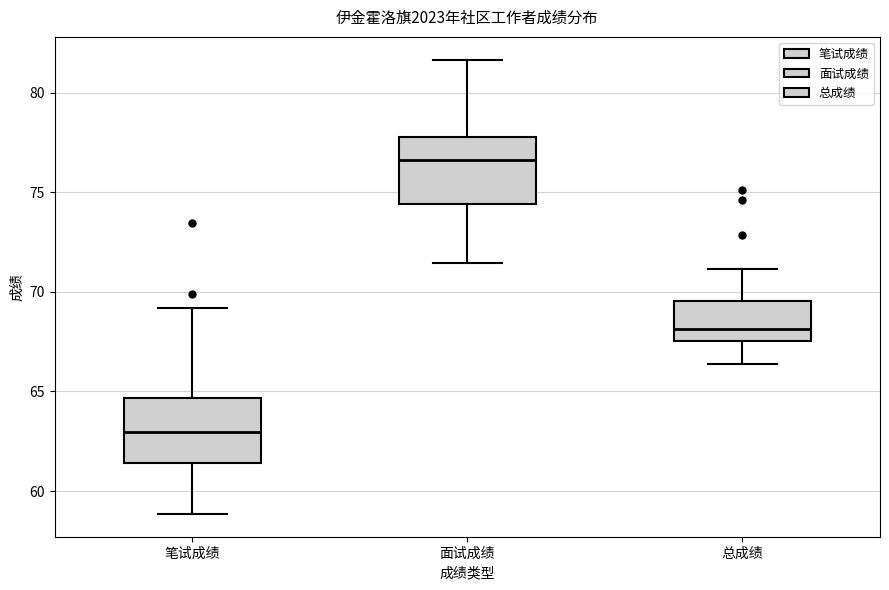

Reading left to right, read every box against the y-axis: the position of its median line, the range the box covers, and the ends of its whiskers. The values are not printed on the chart, so give them approximately, as read against the axis.

笔试成绩: median 63.0, box 61.5 to 64.5, whiskers 59.0 to 69.0
面试成绩: median 76.5, box 74.5 to 78.0, whiskers 71.5 to 81.5
总成绩: median 68.0, box 67.5 to 69.5, whiskers 66.5 to 71.0